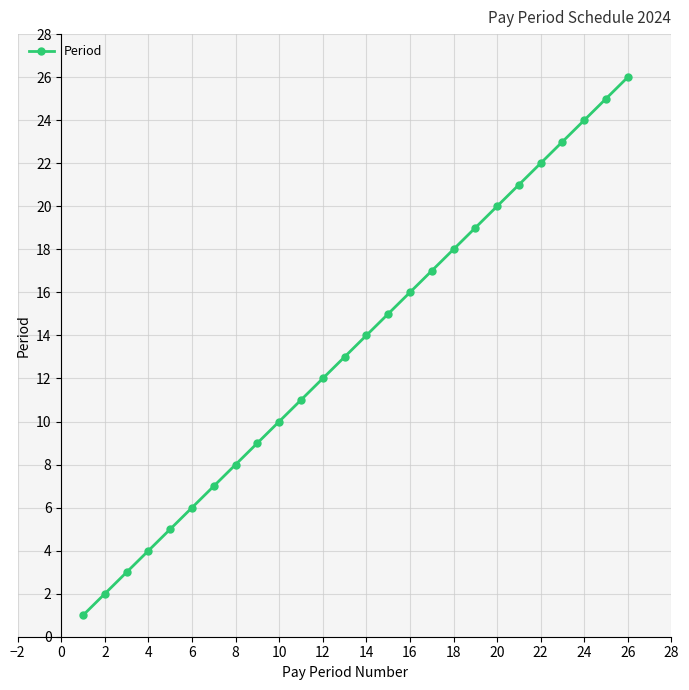

True or false: the data has more than 2 interior local peaks.

False